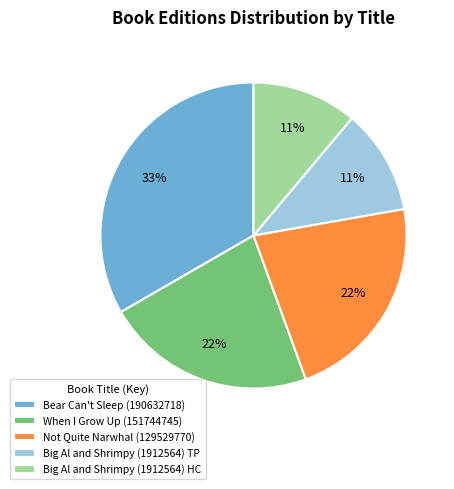

True or false: When I Grow Up (151744745) accounts for 22% of the total.

True